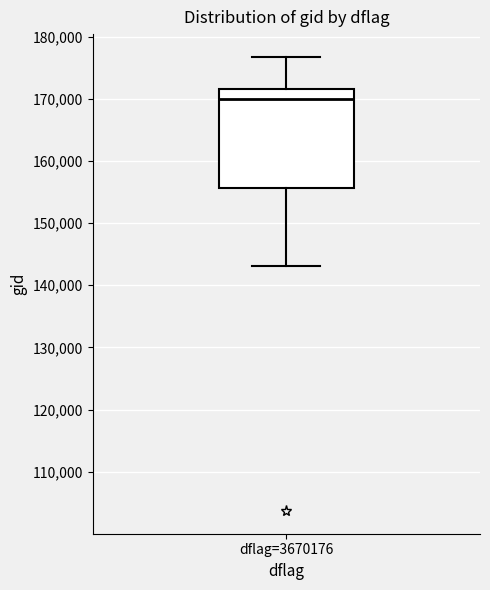

Where does the median line of the box for dflag=3670176 sit on the y-axis? The values are not printed on the chart, so give them approximately, as read against the axis.

170000